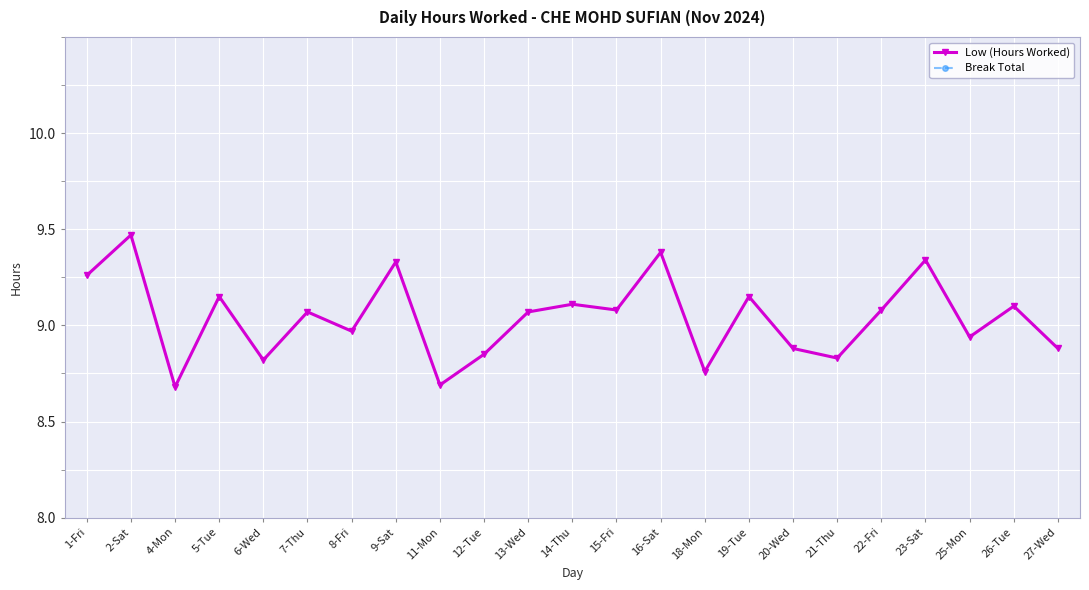

What are all the series names shown in the legend?

Low (Hours Worked), Break Total